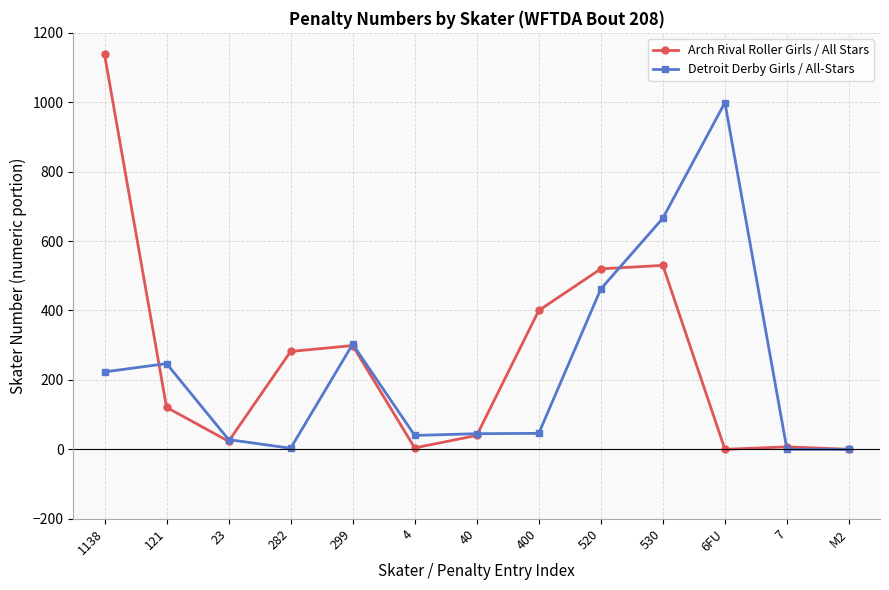

Rank the series by their average value, from lowest to highest.

Detroit Derby Girls / All-Stars, Arch Rival Roller Girls / All Stars